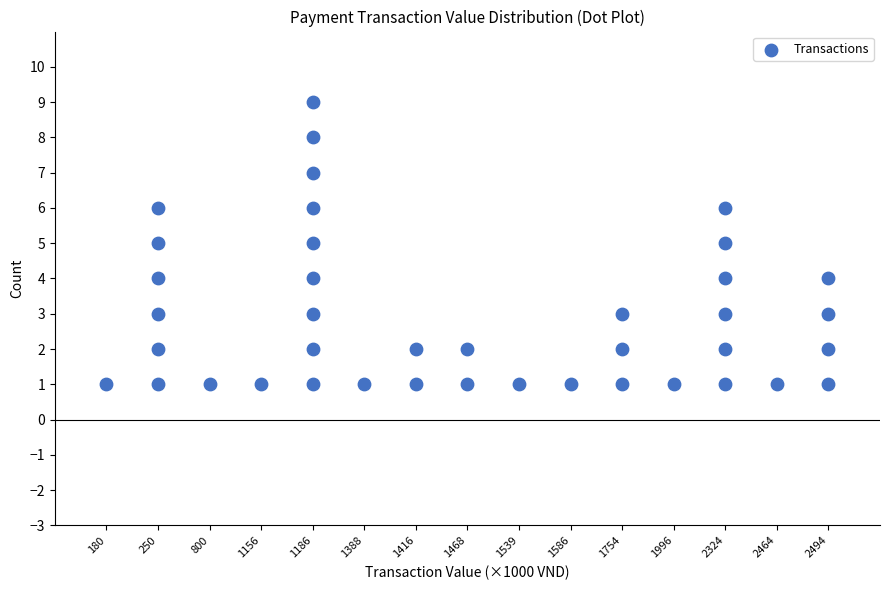

What is the range of X values (max minus min)?

14